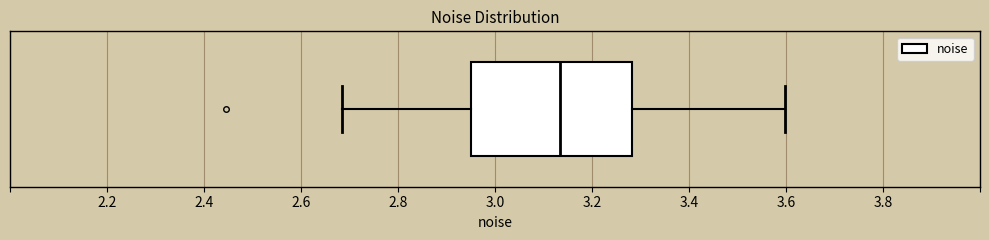

Read this box plot against the x-axis: the position of the median line, the range covered by the box, and the ends of both whiskers. The values are not printed on the chart, so give them approximately, as read against the axis.

median 3.14, box 2.96 to 3.28, whiskers 2.68 to 3.60